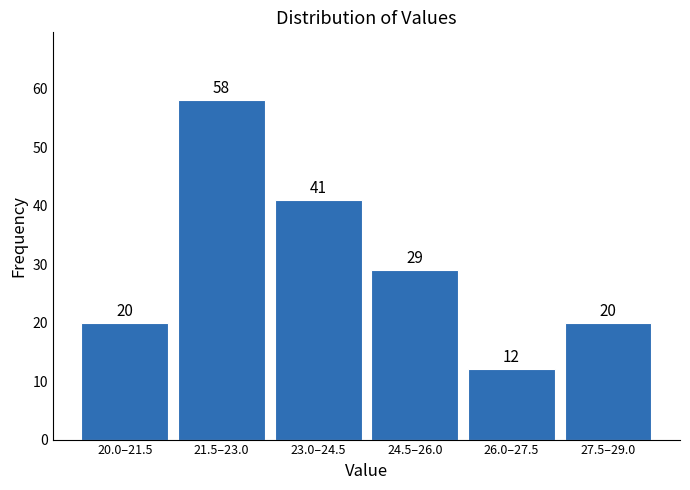

Reading left to right, extract all data points from this chart.

20	58	41	29	12	20